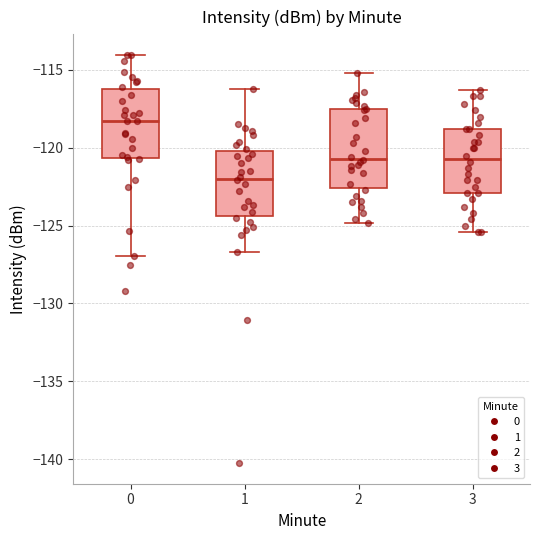

Which box has the highest median line?

0